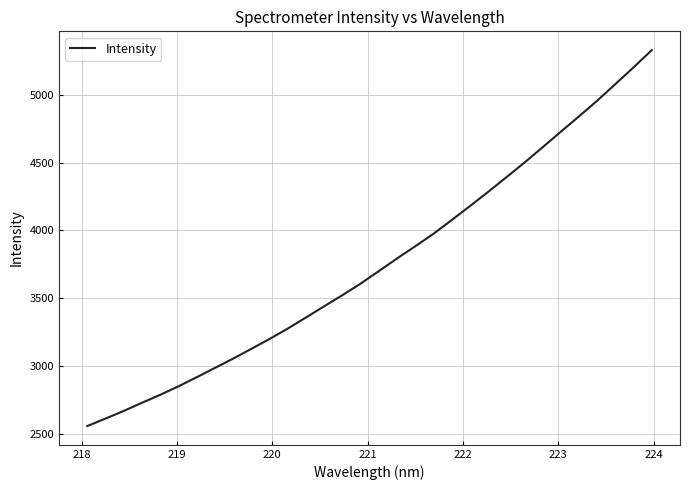

What is the difference between the maximum and minimum values?

2769.8